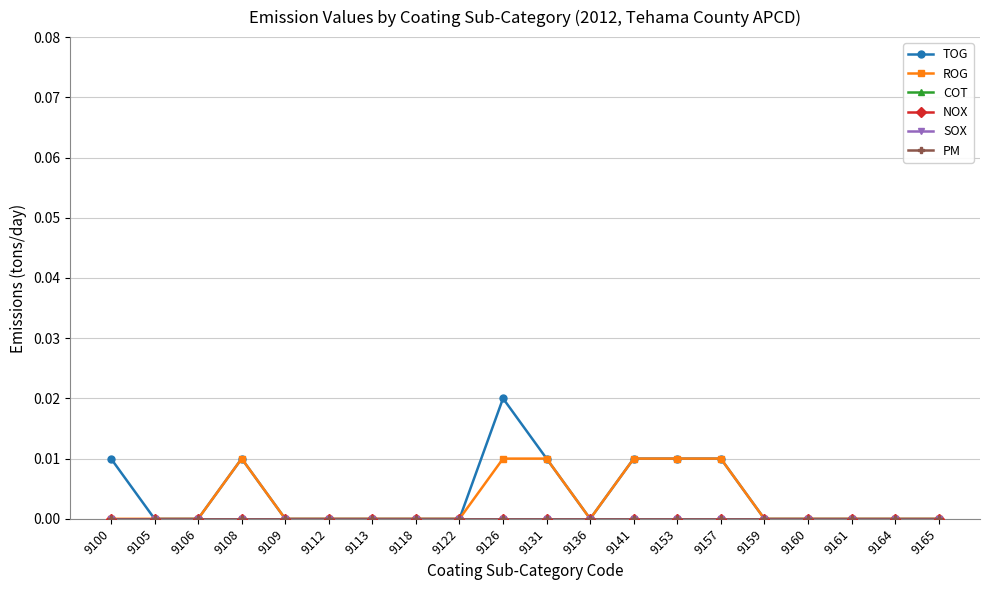

Rank the categories by PM value from lowest to highest.

9100, 9105, 9106, 9108, 9109, 9112, 9113, 9118, 9122, 9126, 9131, 9136, 9141, 9153, 9157, 9159, 9160, 9161, 9164, 9165